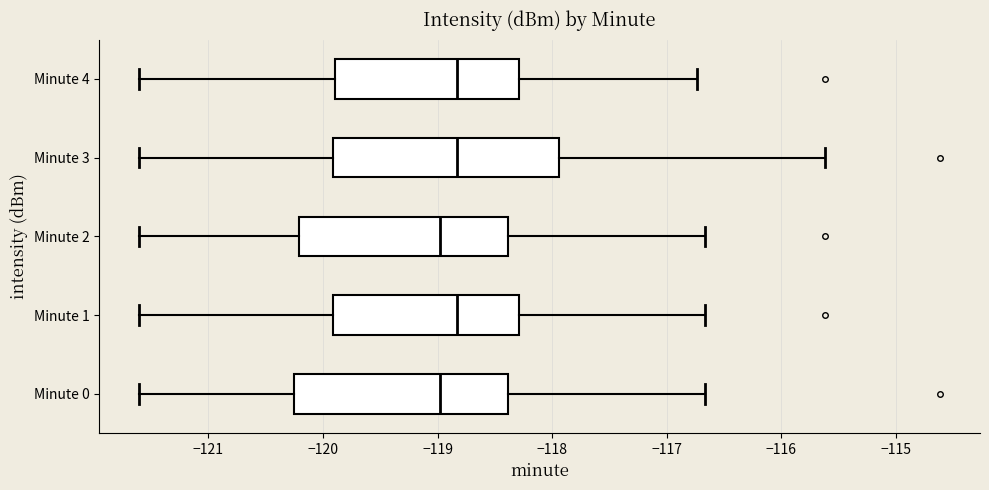

Reading bottom to top, transcribe this box plot: for each box, give where its median line is, the range the box spans, and where its two whiskers end, as read against the x-axis. The values are not printed on the chart, so give them approximately, as read against the axis.

Minute 0: median -119.0, box -120.3 to -118.4, whiskers -121.6 to -116.7
Minute 1: median -118.8, box -119.9 to -118.3, whiskers -121.6 to -116.7
Minute 2: median -119.0, box -120.2 to -118.4, whiskers -121.6 to -116.7
Minute 3: median -118.8, box -119.9 to -117.9, whiskers -121.6 to -115.6
Minute 4: median -118.8, box -119.9 to -118.3, whiskers -121.6 to -116.7